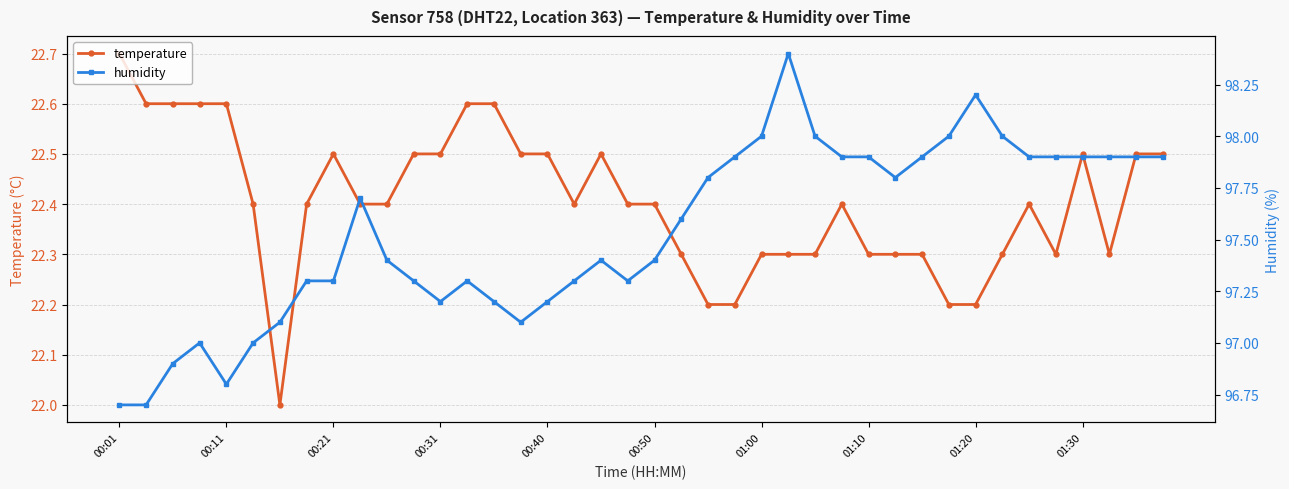

What is the lowest value of the temperature series?

22.0